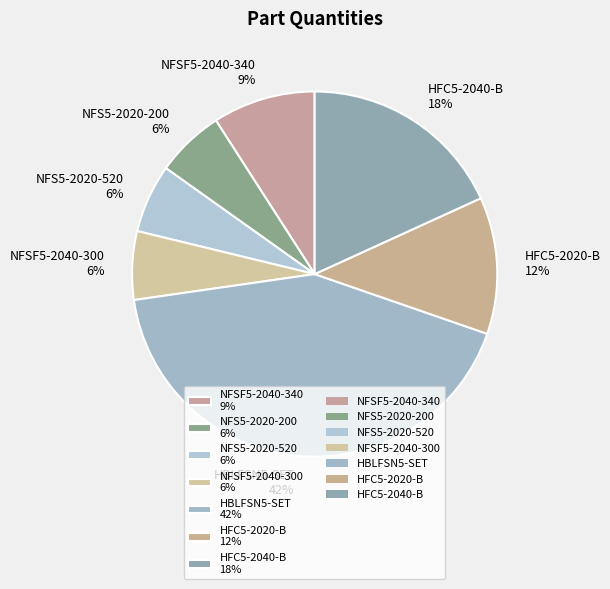

To the nearest percent, what is the average slice percentage?

14%